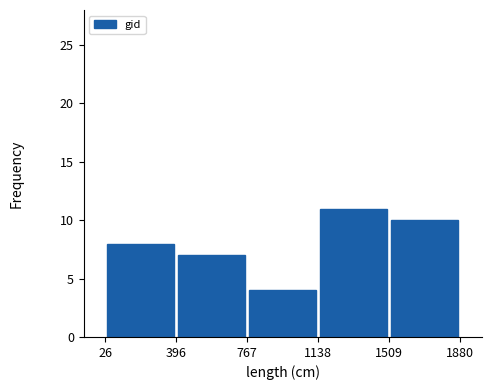

Reading left to right, transcribe this chart: for each bar, give the range it covers on the x-axis and its height. The values are not printed on the chart, so give them approximately, as read against the axis.

26 to 396: 8
396 to 767: 7
767 to 1138: 4
1138 to 1509: 11
1509 to 1880: 10